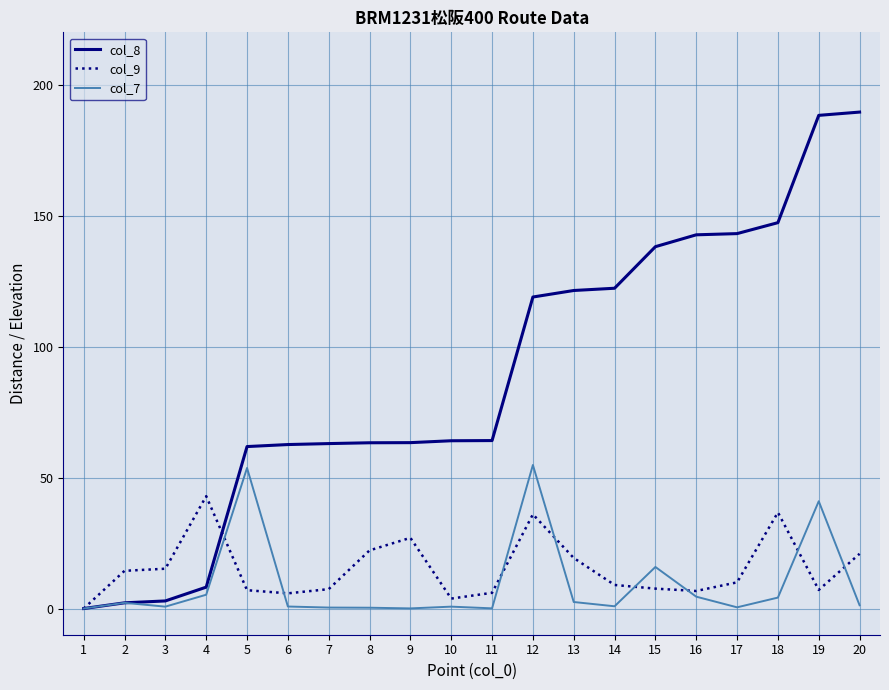

What value does the col_9 series have at 3?

15.2